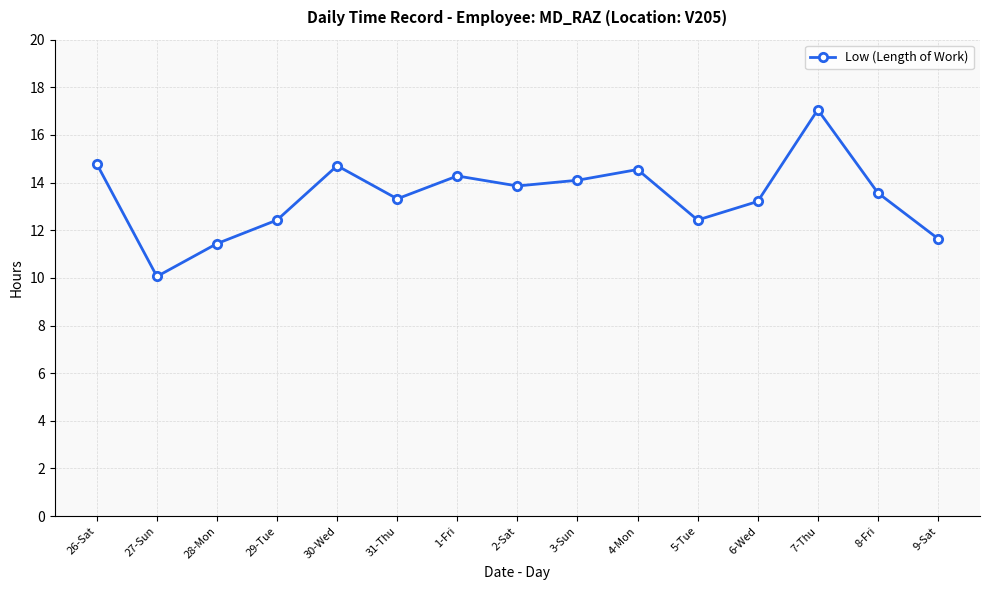

At which category does the data reach its first local peak?

30-Wed